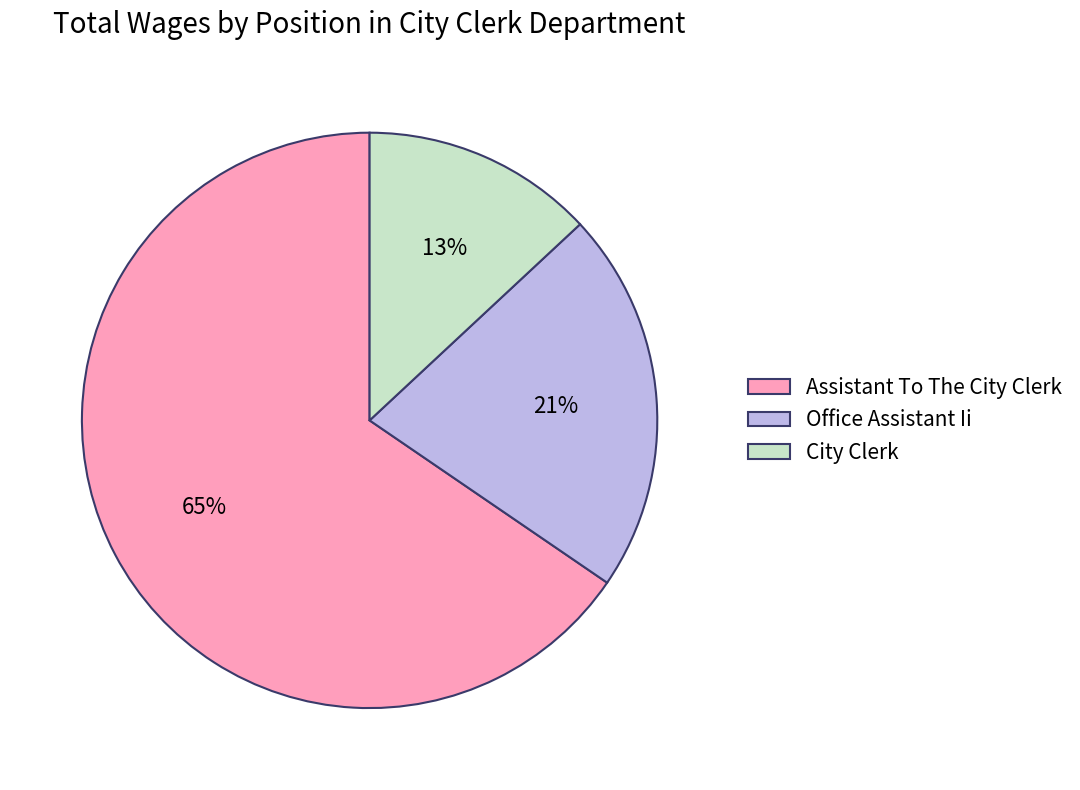

Which slice represents more than half of the pie?

Assistant To The City Clerk